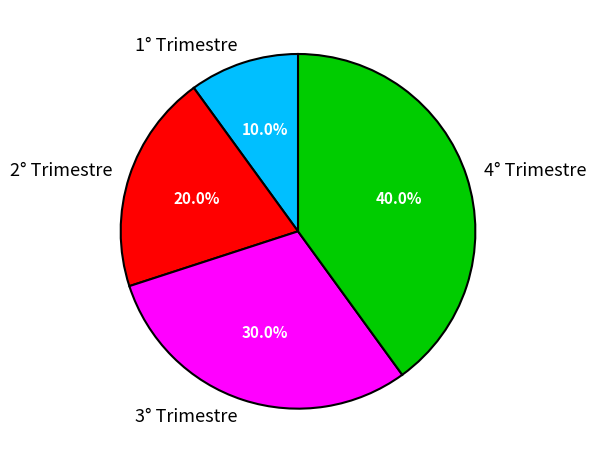

Does 1° Trimestre represent more than half of the total?

No